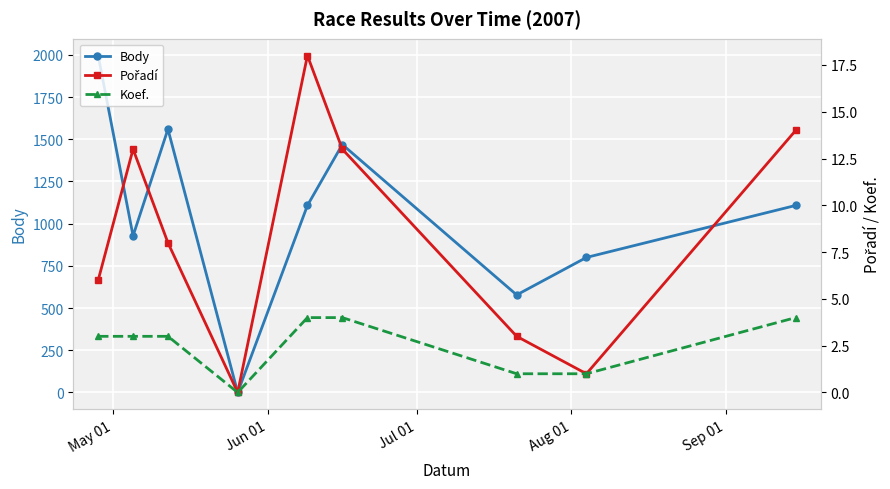

What is the difference between the maximum and minimum values in the Koef. series?

4